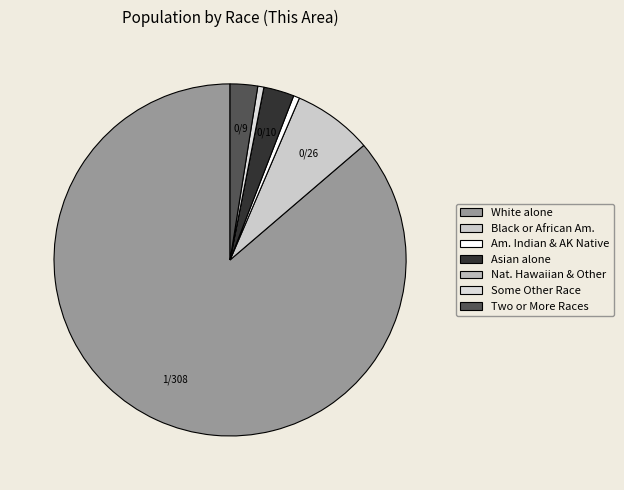

What is the smallest slice in the pie chart?

Native Hawaiian and Other Pacific